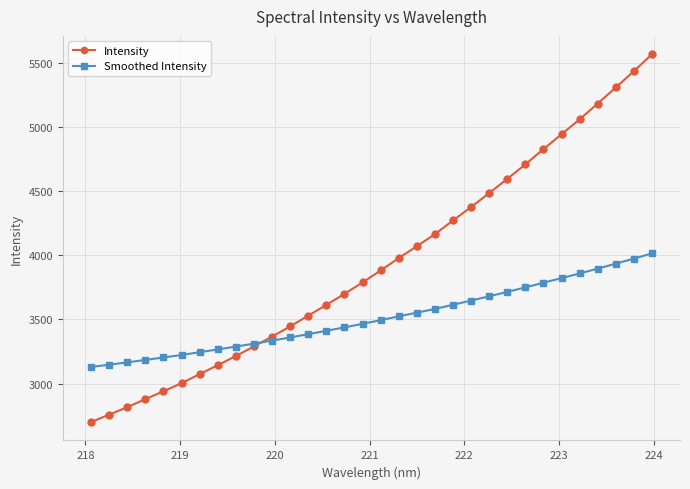

What is the value of the Smoothed Intensity point at the 3rd from the left?

3165.5